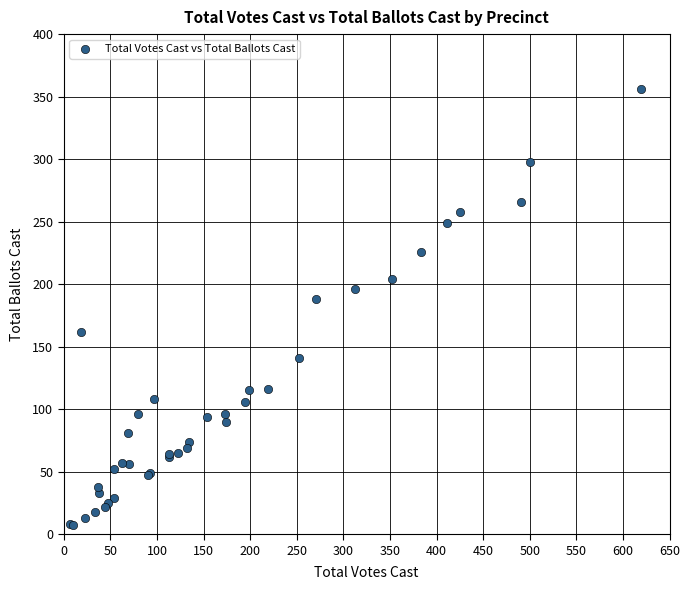

What Y value in the scatter plot is closest to 181?

188